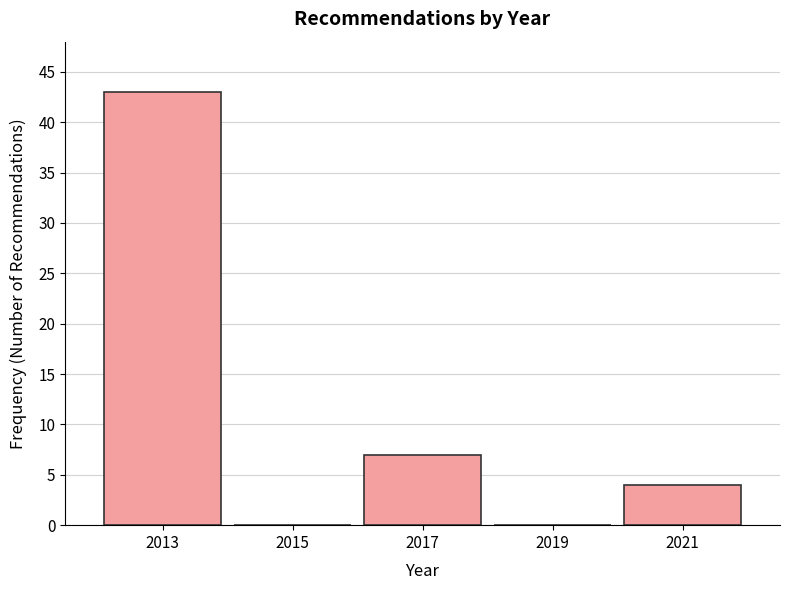

Reading left to right, extract all data points from this chart.

2013=43	2015=0	2017=7	2019=0	2021=4